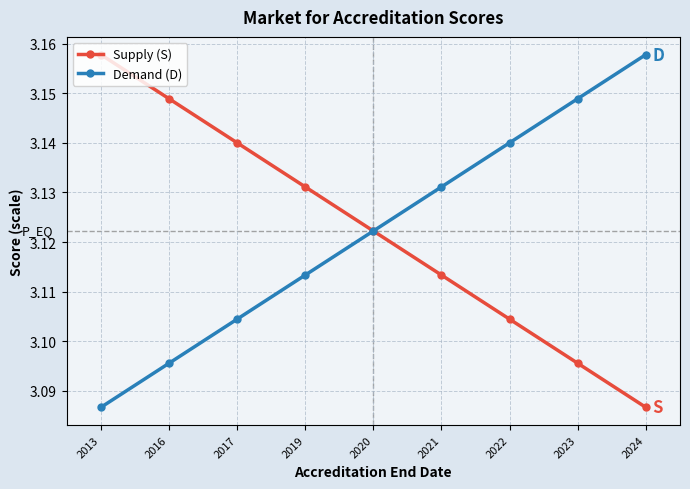

Is it true that Demand (D) equals 0.8 at 2020?

False